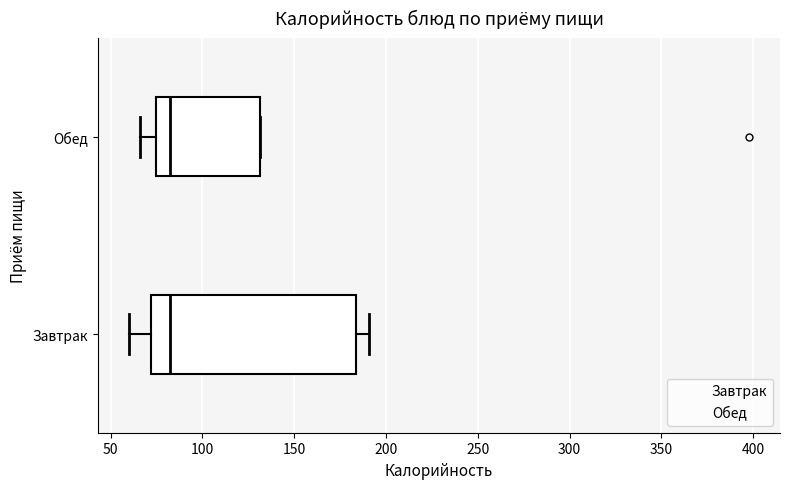

Where is the right edge of the box for Обед on the x-axis? The values are not printed on the chart, so give them approximately, as read against the axis.

130